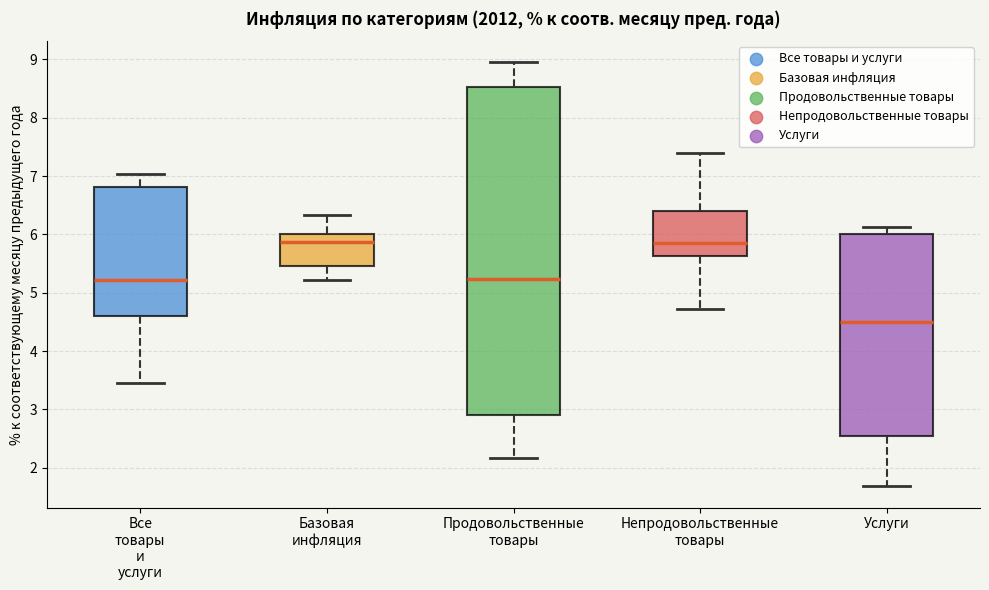

Which box is the tallest, from its lower edge to its upper edge?

Продовольственные товары